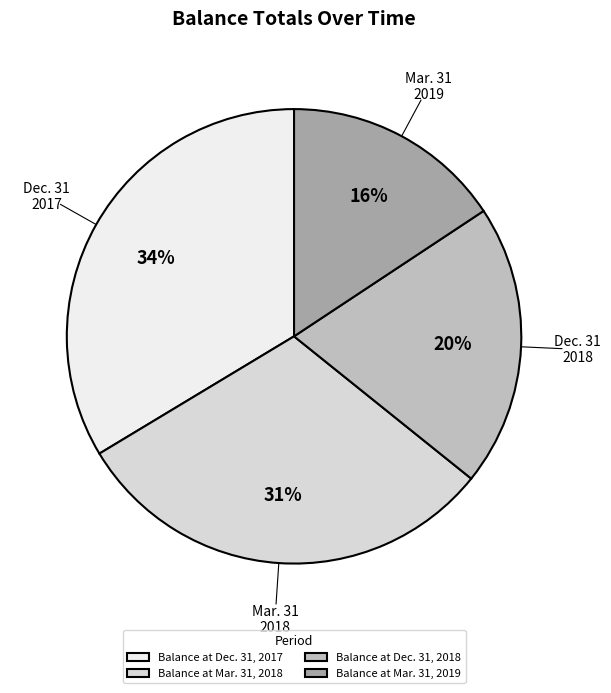

Is the sum of Balance at Dec. 31, 2018 and Balance at Dec. 31, 2017 greater than half?

Yes